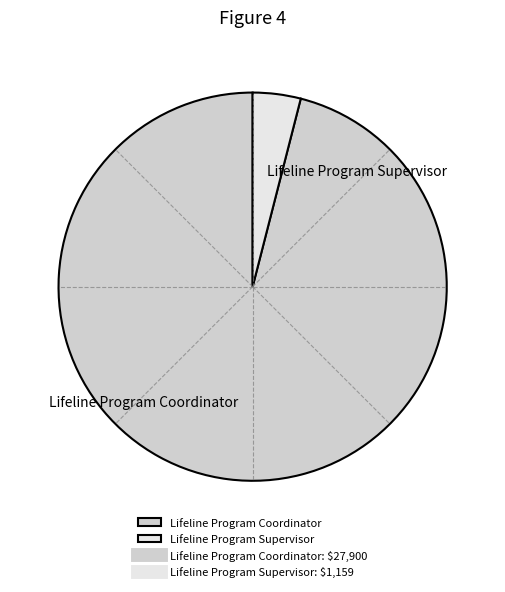

Which category has the smallest portion of the pie?

Lifeline Program Supervisor